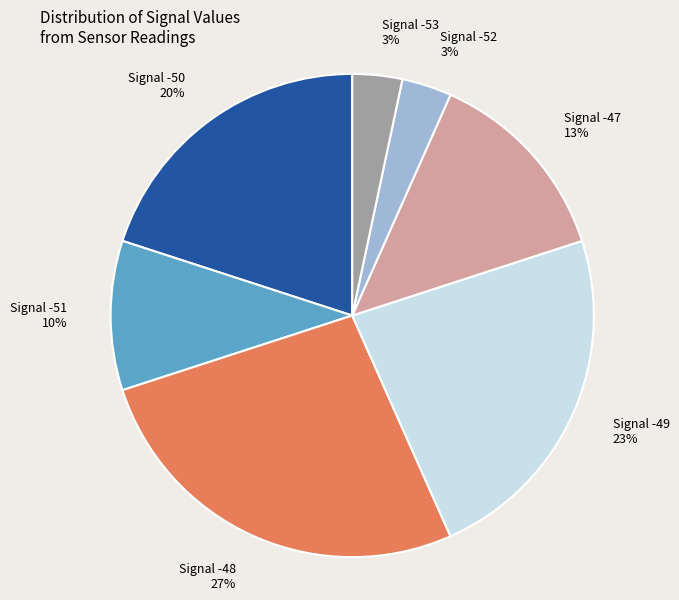

How many slices are in this pie chart?

7